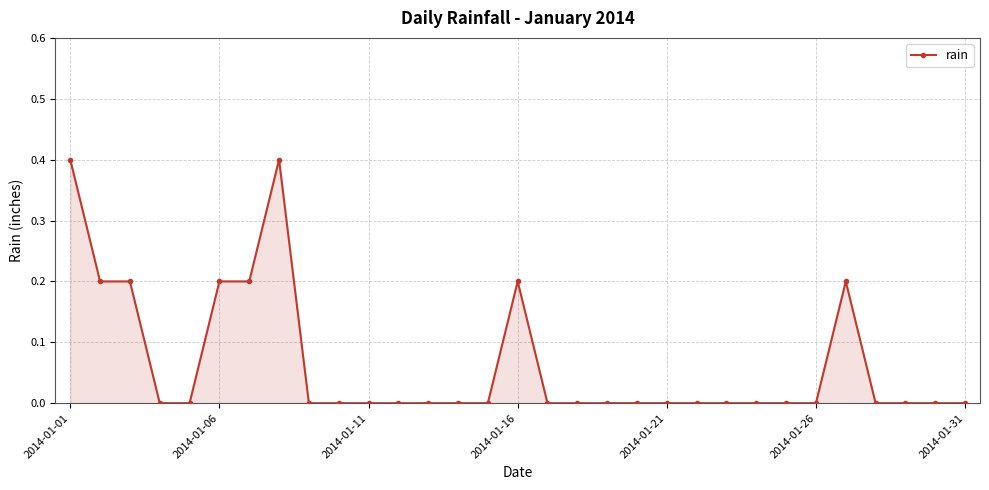

What is the sum of all values?

2.0